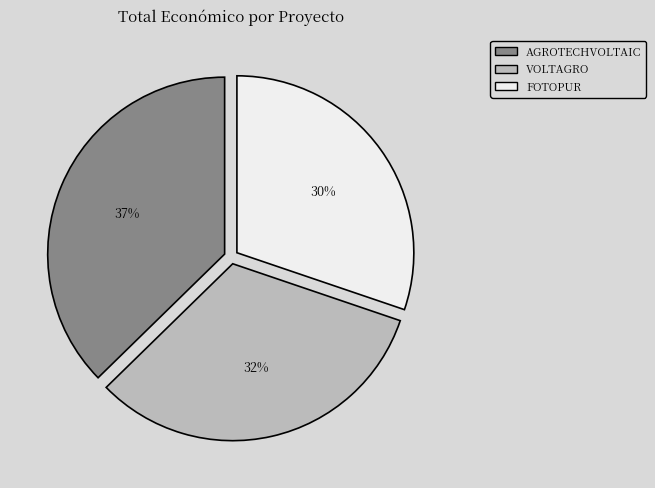

What percentage is the AGROTECHVOLTAIC slice, to the nearest percent?

37%